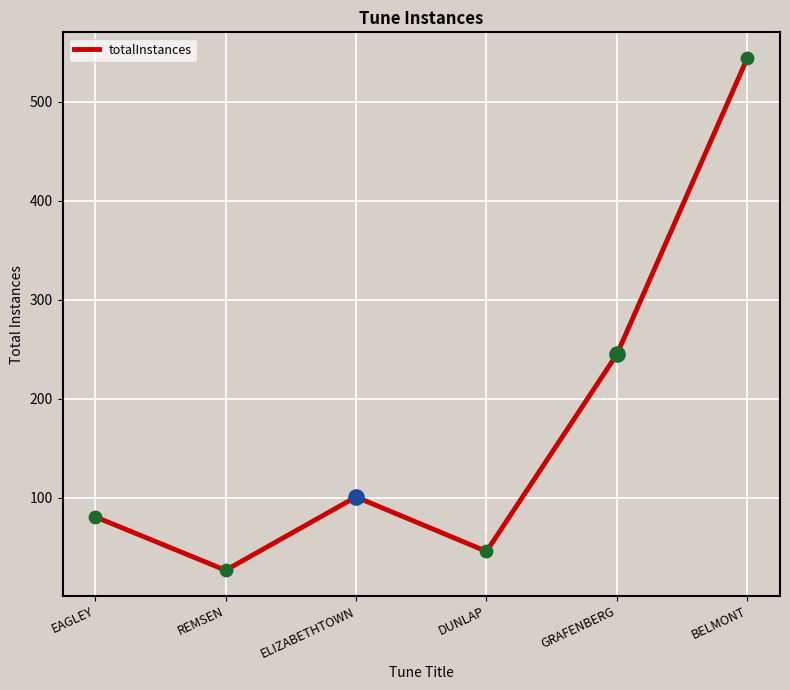

What is the ratio of the value at GRAFENBERG to the value at DUNLAP?

5.3